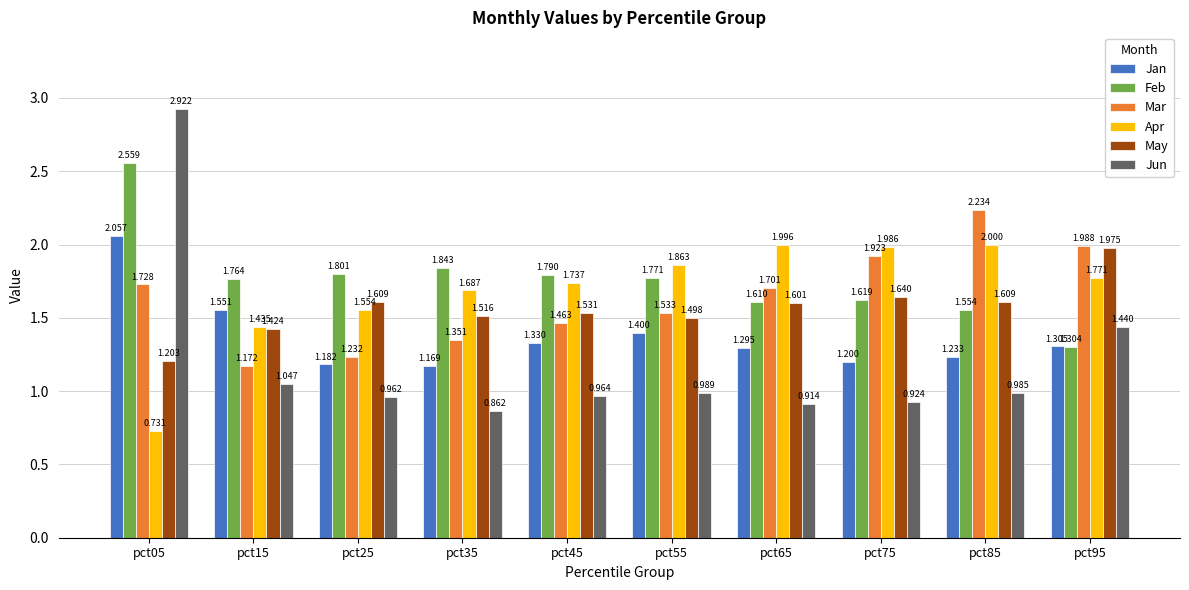

List the labels in order of Jun value, largest first.

pct05, pct95, pct15, pct55, pct85, pct45, pct25, pct75, pct65, pct35